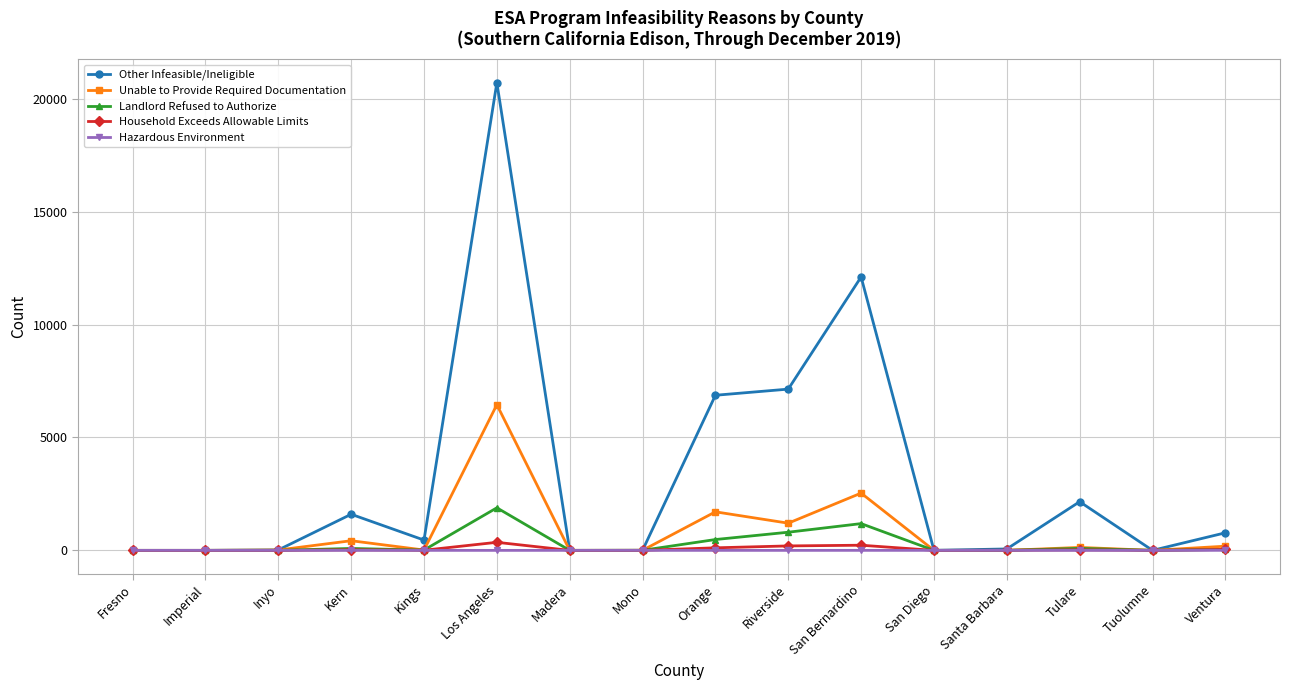

True or false: Household Exceeds Allowable Limits has more than 1 points higher than both neighbors.

True